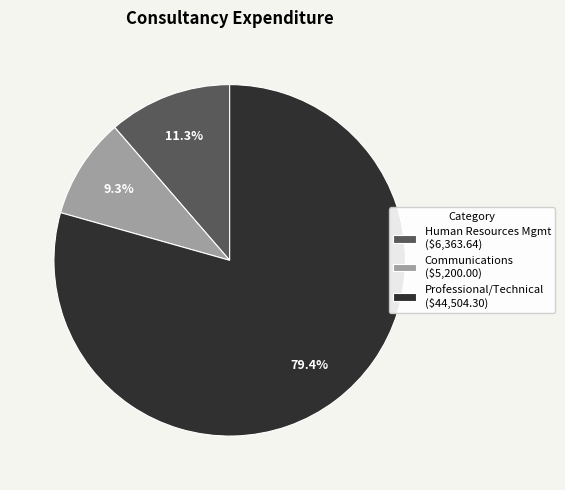

What portion of the pie excludes Communications ($5,200.00)?

90.7%